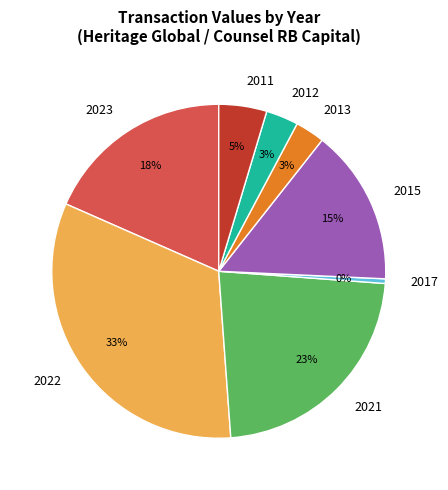

To the nearest percent, what is the difference between the 2022 and 2013 slice percentages?

30%